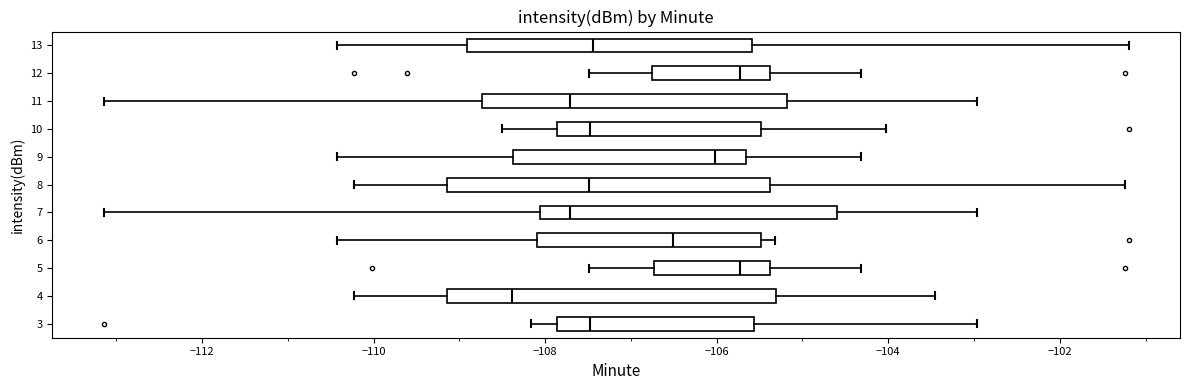

Reading bottom to top, read every box against the x-axis: the position of its median line, the range the box covers, and the ends of its whiskers. The values are not printed on the chart, so give them approximately, as read against the axis.

3: median -107.4, box -107.8 to -105.6, whiskers -108.2 to -103.0
4: median -108.4, box -109.2 to -105.4, whiskers -110.2 to -103.4
5: median -105.8, box -106.8 to -105.4, whiskers -107.4 to -104.4
6: median -106.6, box -108.2 to -105.4, whiskers -110.4 to -105.4 (just right of the box's right edge)
7: median -107.8, box -108.0 to -104.6, whiskers -113.2 to -103.0
8: median -107.4, box -109.2 to -105.4, whiskers -110.2 to -101.2
9: median -106.0, box -108.4 to -105.6, whiskers -110.4 to -104.4
10: median -107.4, box -107.8 to -105.4, whiskers -108.6 to -104.0
11: median -107.8, box -108.8 to -105.2, whiskers -113.2 to -103.0
12: median -105.8, box -106.8 to -105.4, whiskers -107.4 to -104.4
13: median -107.4, box -109.0 to -105.6, whiskers -110.4 to -101.2